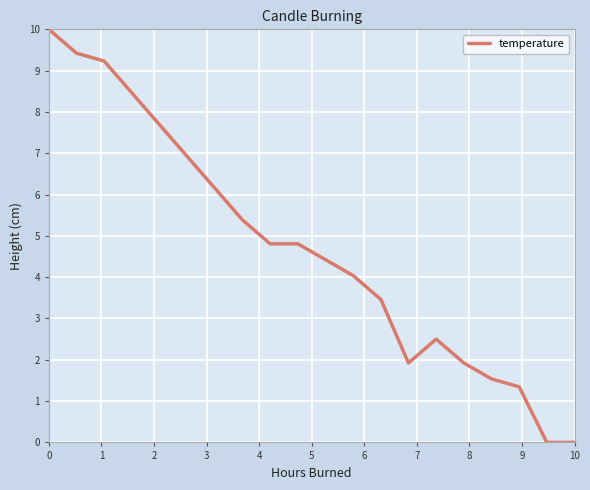

What is the difference between the maximum and minimum values?

10.0